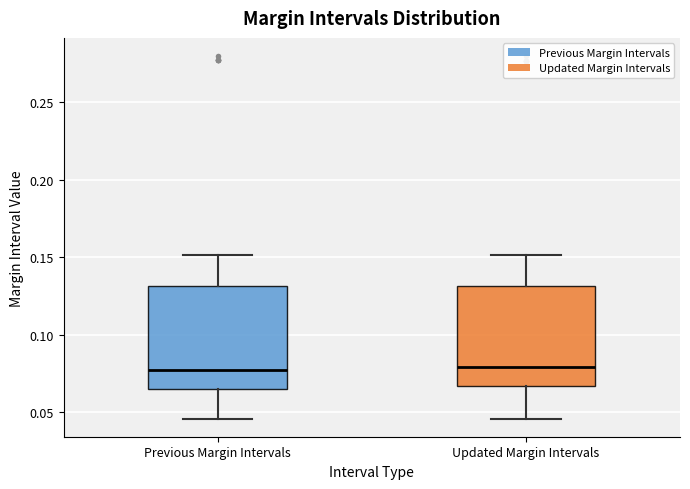

Reading left to right, transcribe this box plot: for each box, give where its median line is, the range the box spans, and where its two whiskers end, as read against the y-axis. The values are not printed on the chart, so give them approximately, as read against the axis.

Previous Margin Intervals: median 0.075, box 0.065 to 0.130, whiskers 0.045 to 0.150
Updated Margin Intervals: median 0.080, box 0.065 to 0.130, whiskers 0.045 to 0.150